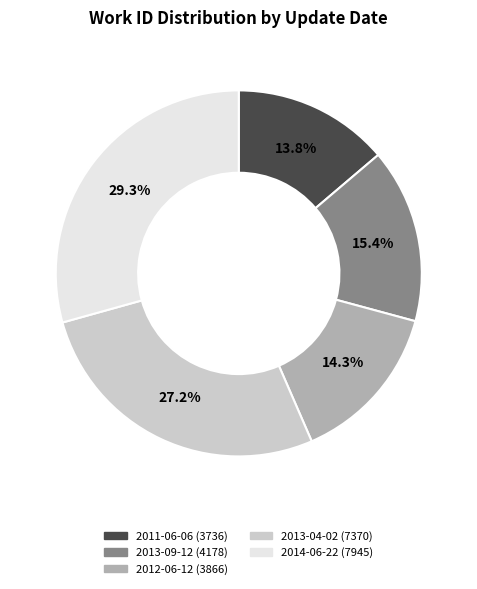

How many slices are in this pie chart?

5